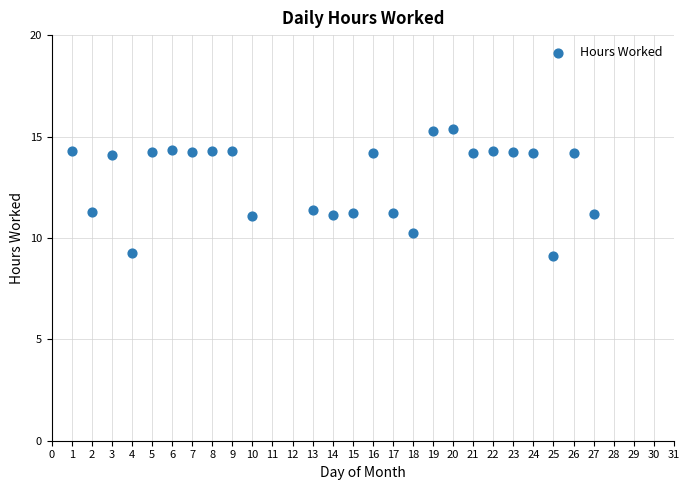

What is the range of X values (max minus min)?

26.0